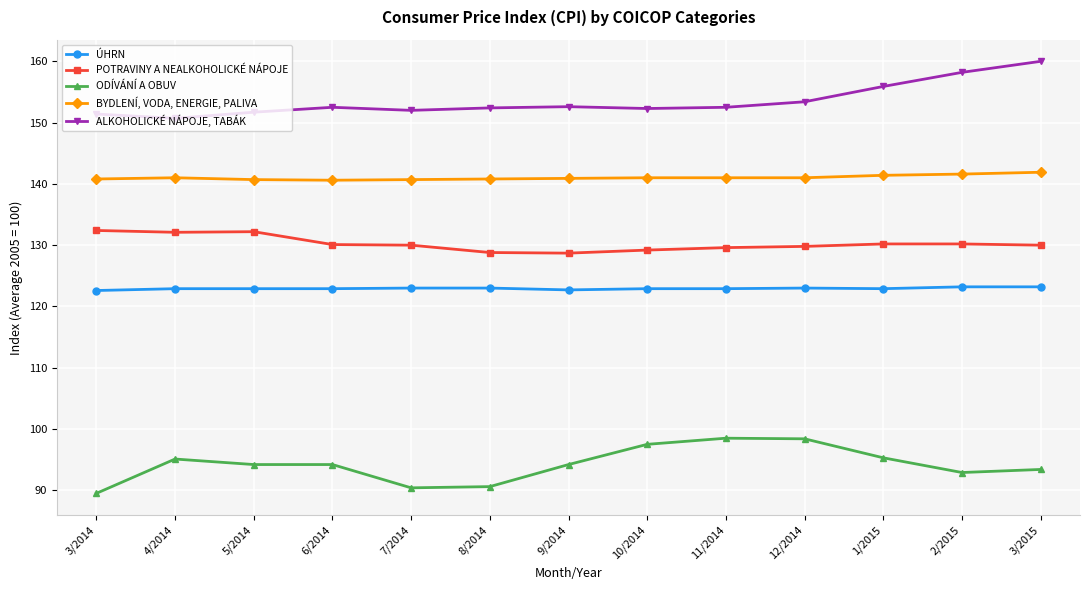

True or false: ODÍVÁNÍ A OBUV and POTRAVINY A NEALKOHOLICKÉ NÁPOJE intersect in this chart.

False